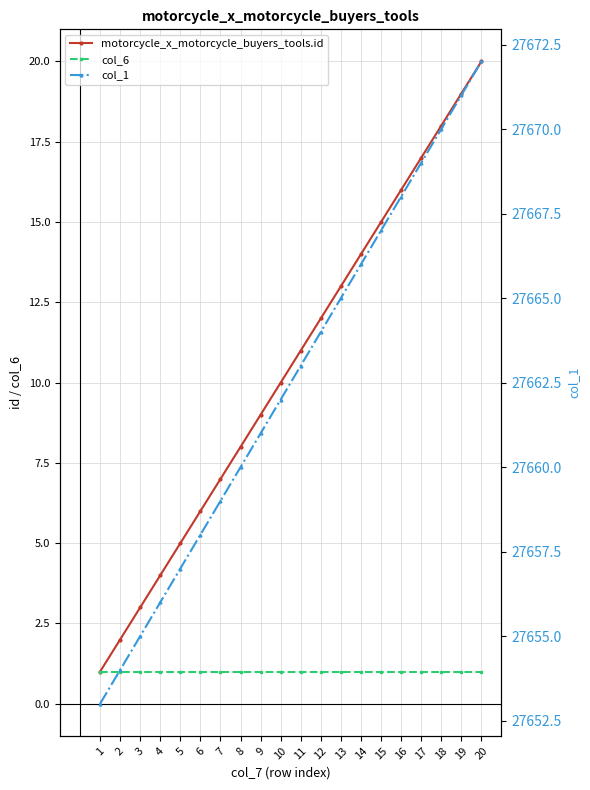

True or false: motorcycle_x_motorcycle_buyers_tools.id and col_1 cross at least once.

False